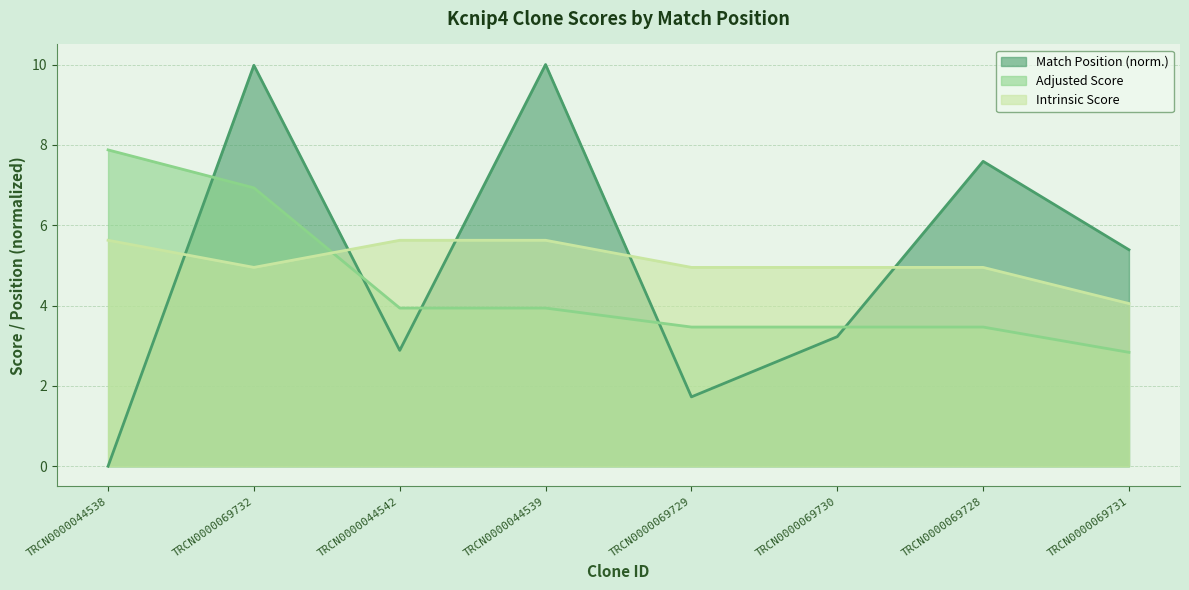

Which category has the lowest value in the Adjusted Score series?

TRCN0000069731